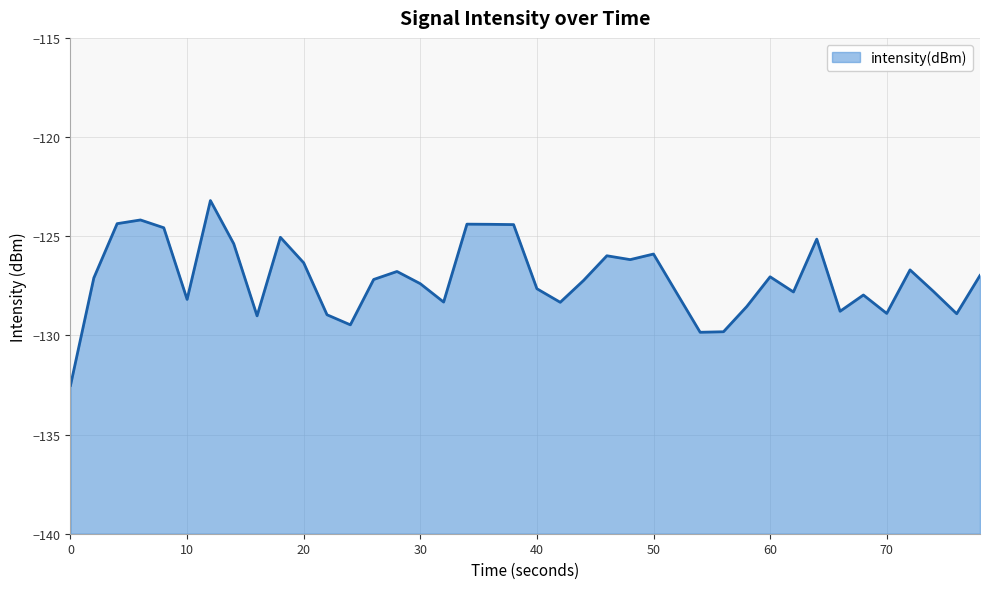

What is the greatest value displayed?

-123.2